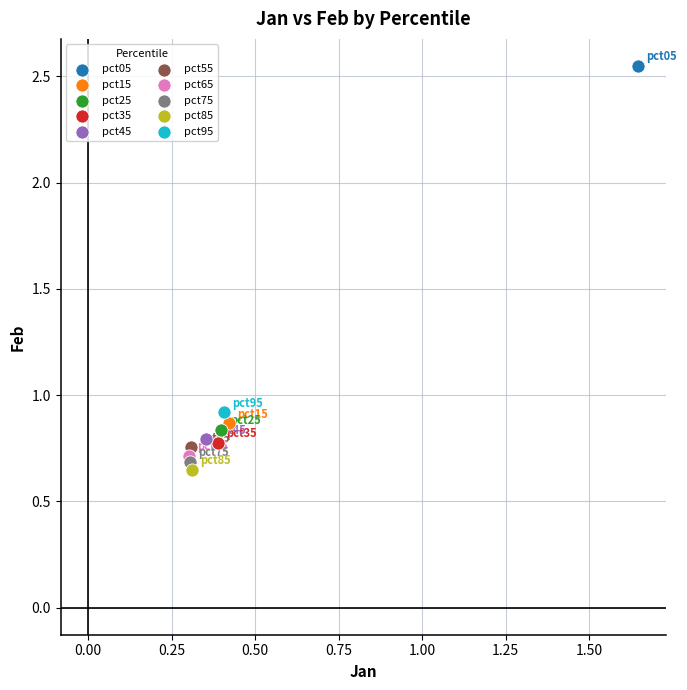

Which series contains the lowest Y value?

pct85